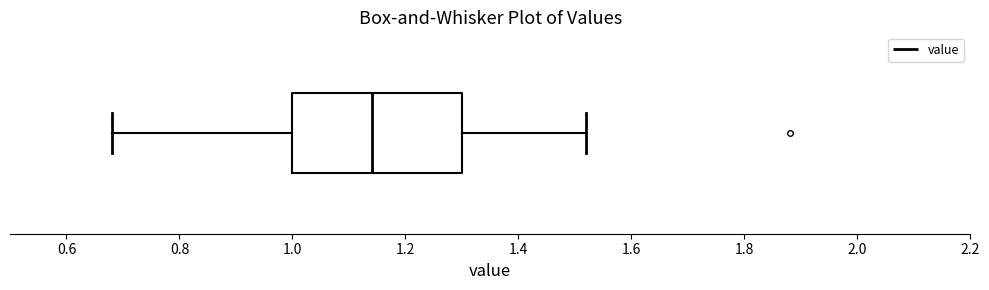

Transcribe this box plot: give where the median line is, the range the box spans, and where the two whiskers end, as read against the x-axis. The values are not printed on the chart, so give them approximately, as read against the axis.

median 1.14, box 1.00 to 1.30, whiskers 0.68 to 1.52